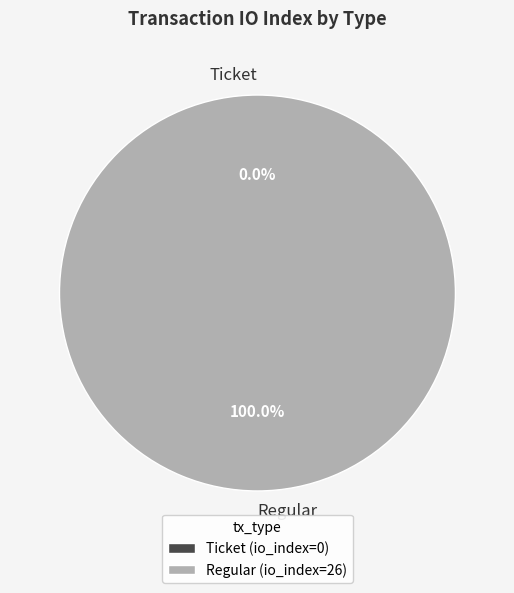

True or false: Ticket accounts for 0% of the total.

True